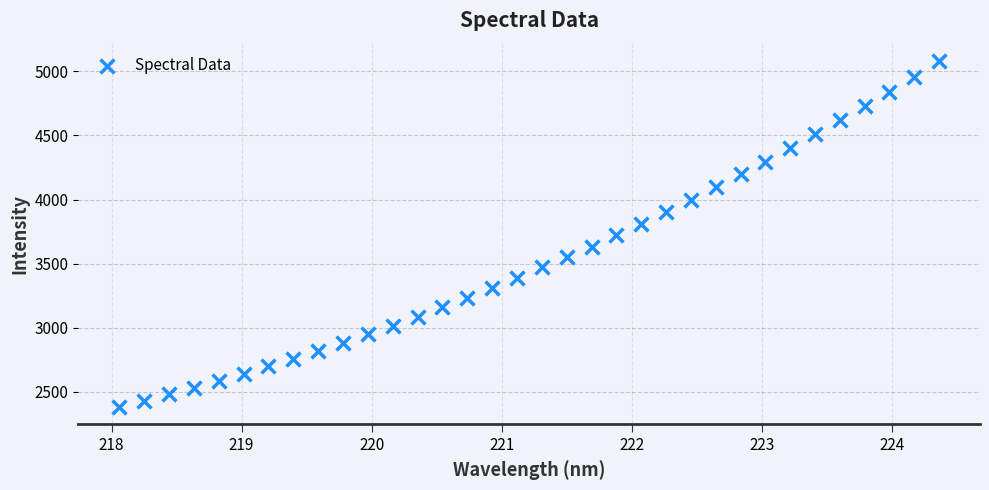

What is the range of X values (max minus min)?

6.3